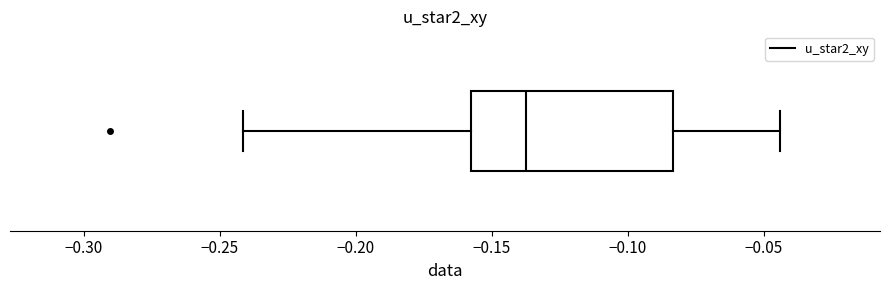

Transcribe this box plot: give where the median line is, the range the box spans, and where the two whiskers end, as read against the x-axis. The values are not printed on the chart, so give them approximately, as read against the axis.

median -0.135, box -0.160 to -0.085, whiskers -0.240 to -0.045